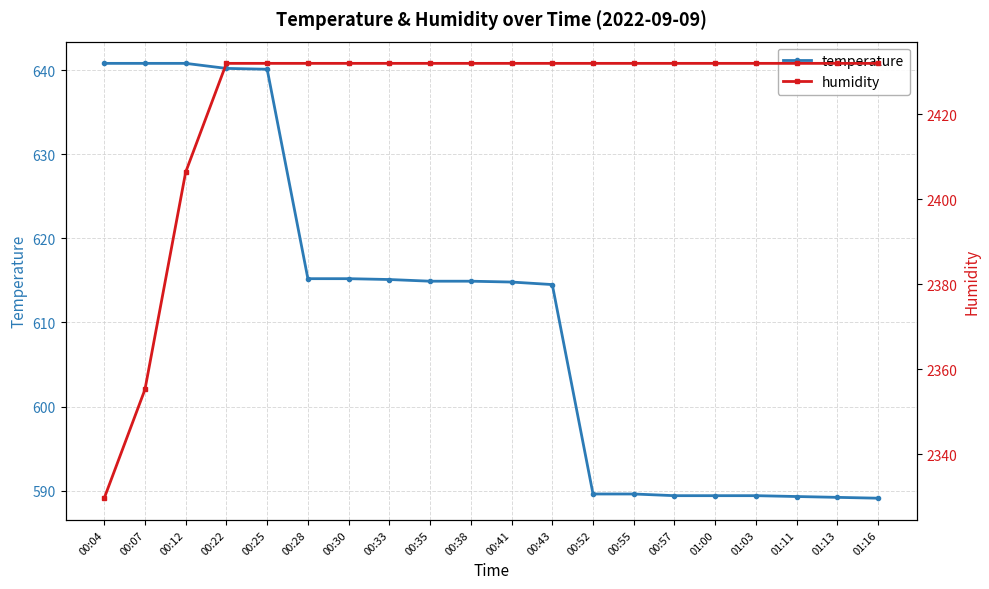

What is the total value across all series at 00:35?

3046.9